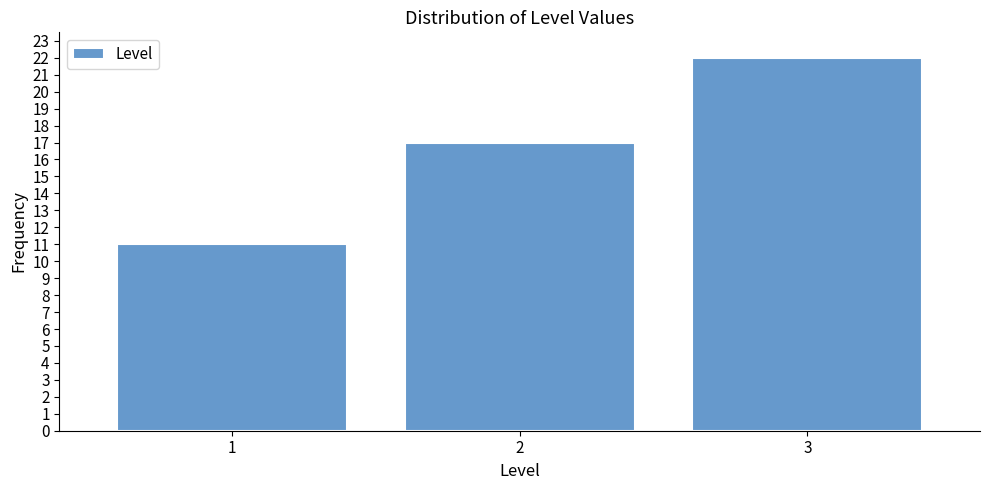

Reading left to right, what are all the values shown in this chart?

11	17	22